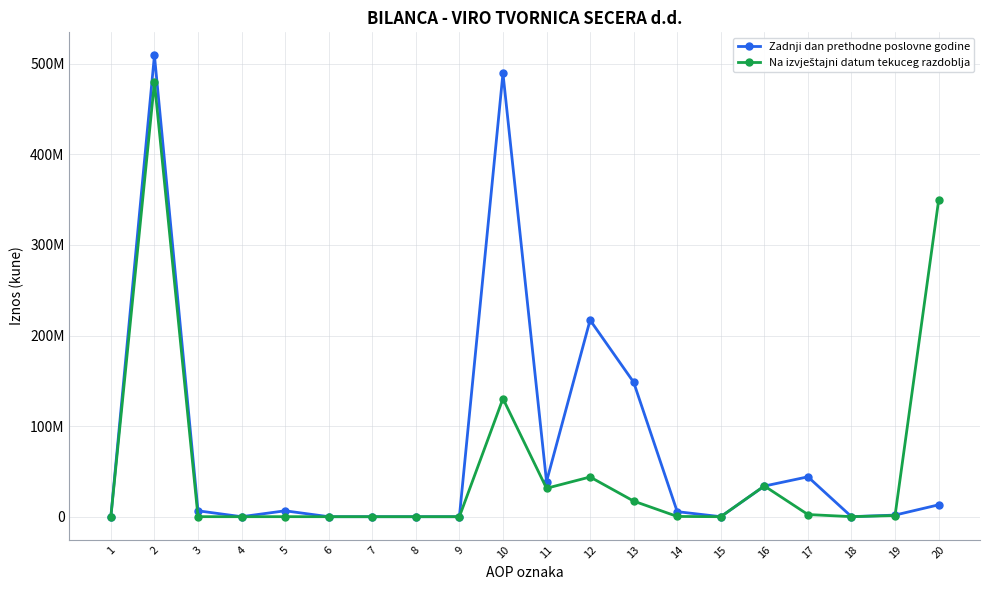

How many intersections are there between Zadnji dan prethodne poslovne godine and Na izvještajni datum tekuceg razdoblja?

2